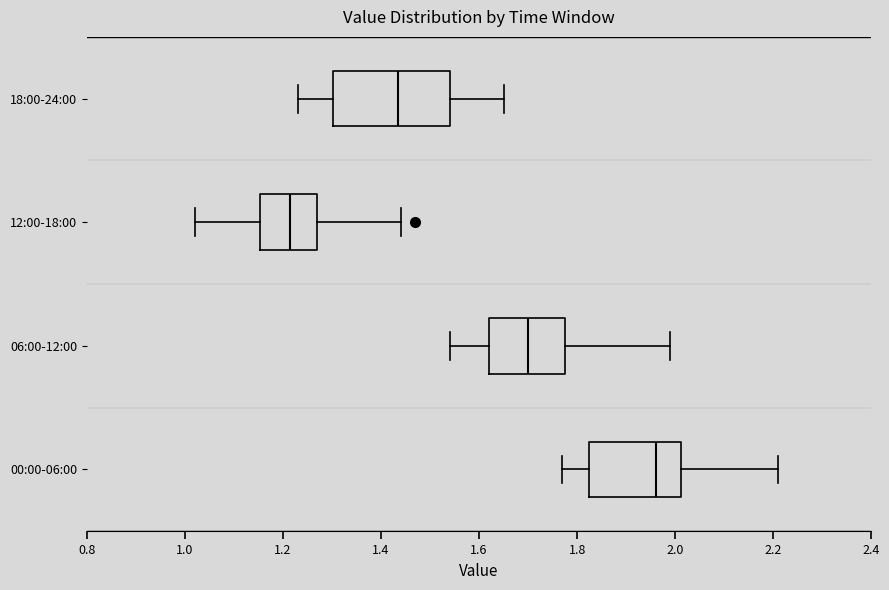

Which box's median line is the furthest to the left?

12:00-18:00